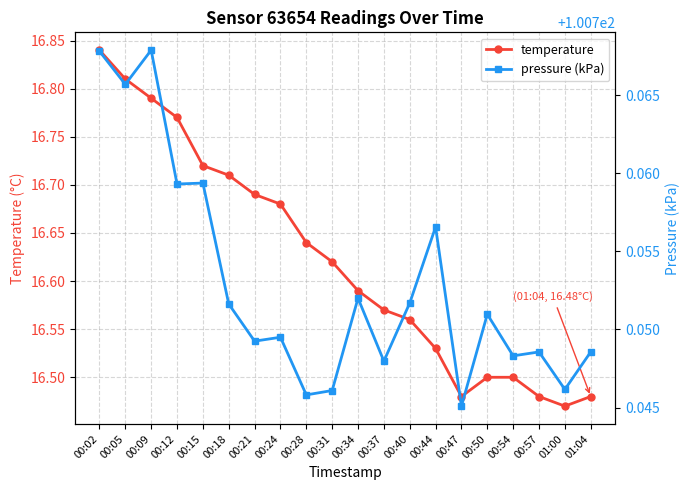

Does the chart have visible grid lines?

Yes